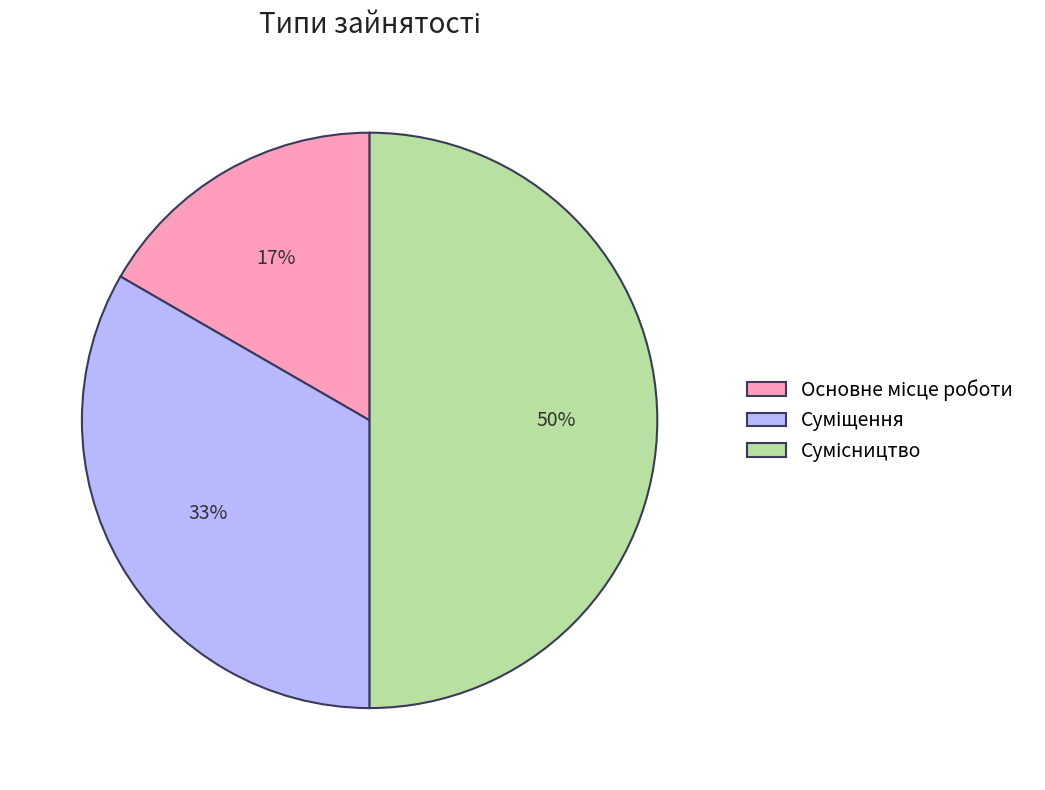

How many segments does this pie chart have?

3